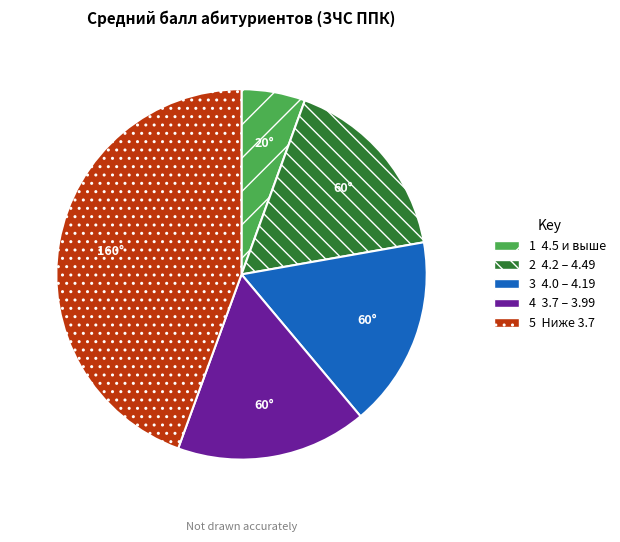

Does any single category account for the majority?

No